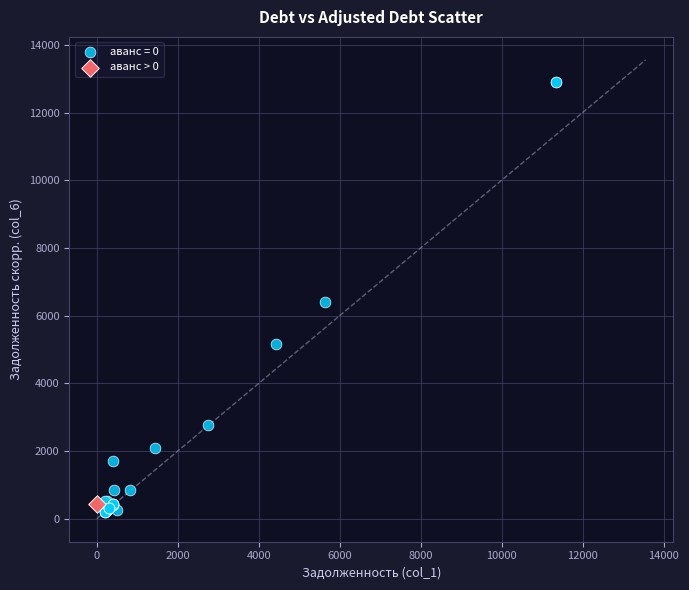

What are all the series names shown in the legend?

аванс = 0, аванс > 0